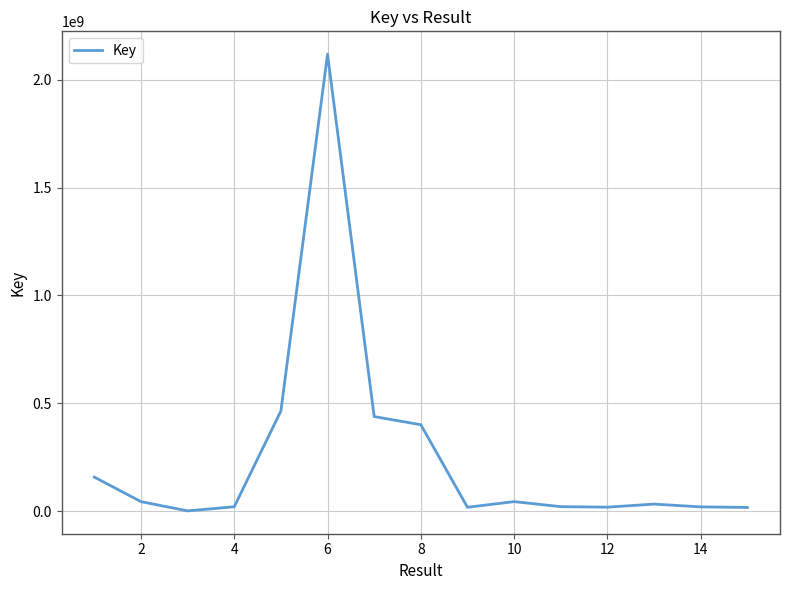

What is the smallest value displayed?

1874606